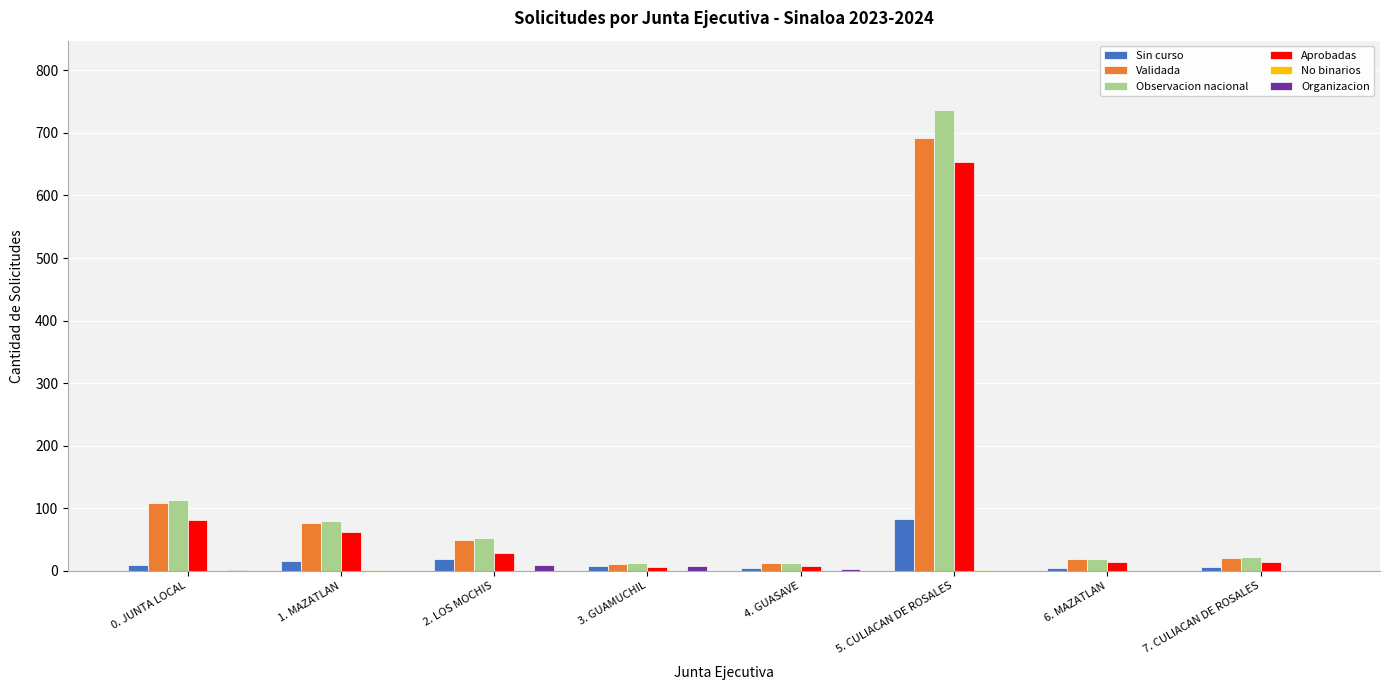

The value of Aprobadas at 5. CULIACAN DE ROSALES is 939. True or false?

False